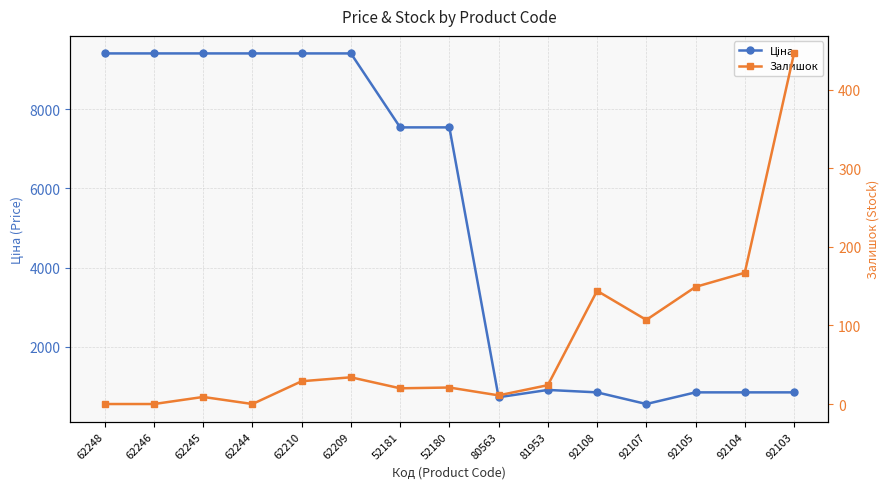

True or false: Залишок and Ціна intersect in this chart.

False